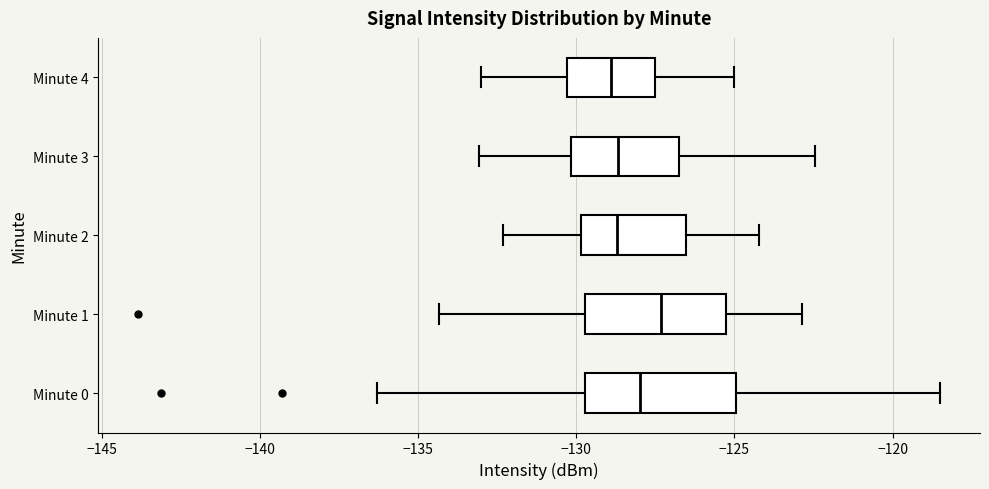

Reading bottom to top, transcribe this box plot: for each box, give where its median line is, the range the box spans, and where its two whiskers end, as read against the x-axis. The values are not printed on the chart, so give them approximately, as read against the axis.

Minute 0: median -128.0, box -129.5 to -125.0, whiskers -136.5 to -118.5
Minute 1: median -127.5, box -129.5 to -125.5, whiskers -134.5 to -123.0
Minute 2: median -128.5, box -130.0 to -126.5, whiskers -132.5 to -124.0
Minute 3: median -128.5, box -130.0 to -127.0, whiskers -133.0 to -122.5
Minute 4: median -129.0, box -130.5 to -127.5, whiskers -133.0 to -125.0